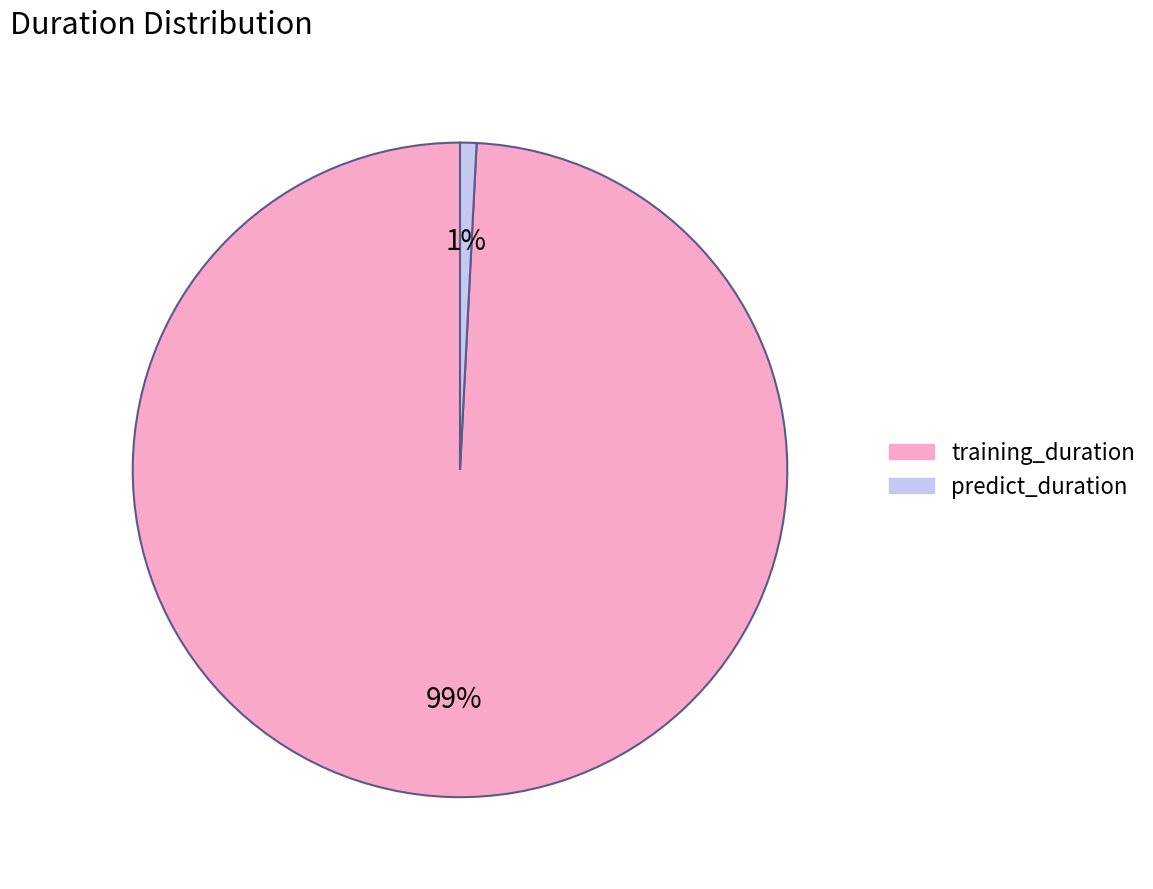

Between training_duration and predict_duration, which is larger?

training_duration